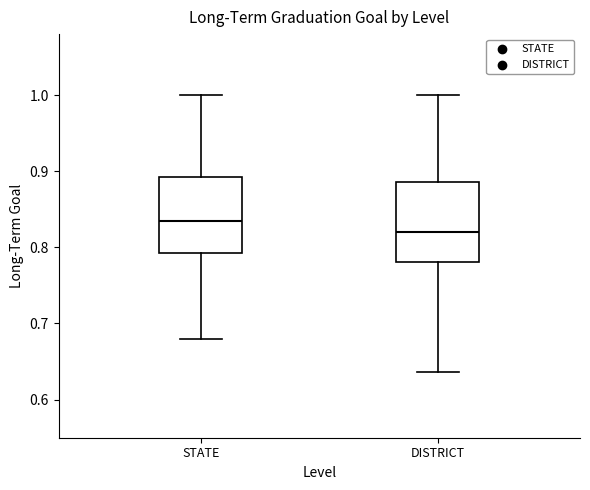

Which box's median line is the lowest?

DISTRICT